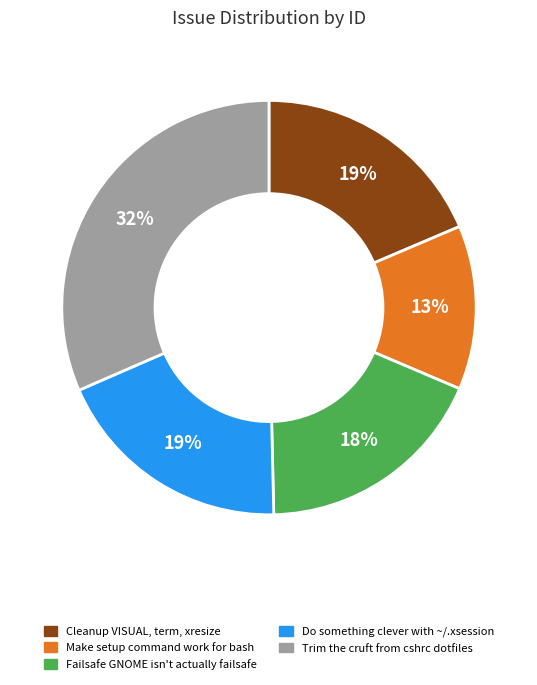

Does any single category account for the majority?

No